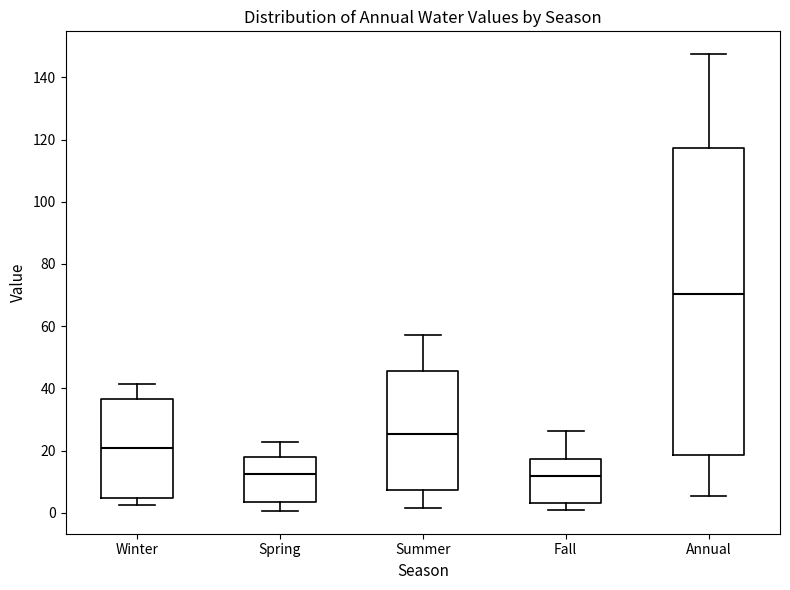

Reading left to right, transcribe this box plot: for each box, give where its median line is, the range the box spans, and where its two whiskers end, as read against the y-axis. The values are not printed on the chart, so give them approximately, as read against the axis.

Winter: median 20, box 4 to 36, whiskers 2 to 42
Spring: median 12, box 4 to 18, whiskers 0 to 22
Summer: median 26, box 8 to 46, whiskers 2 to 58
Fall: median 12, box 4 to 18, whiskers 0 to 26
Annual: median 70, box 18 to 118, whiskers 6 to 148